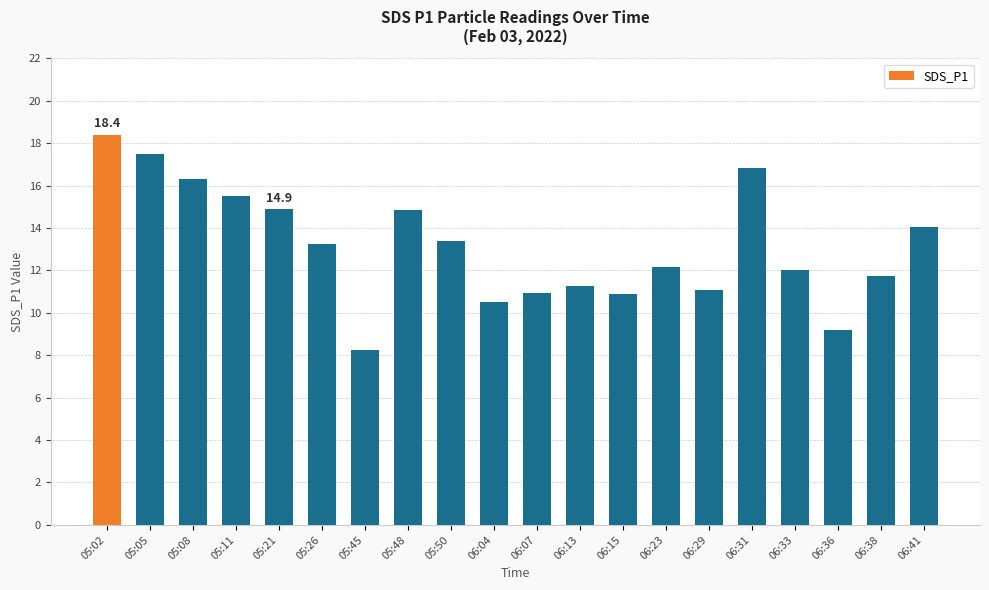

What position from the left is 05:26?

6